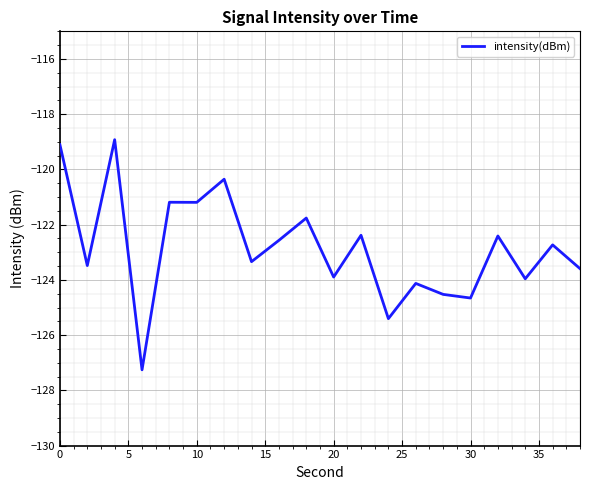

How many lines are shown in the chart?

1